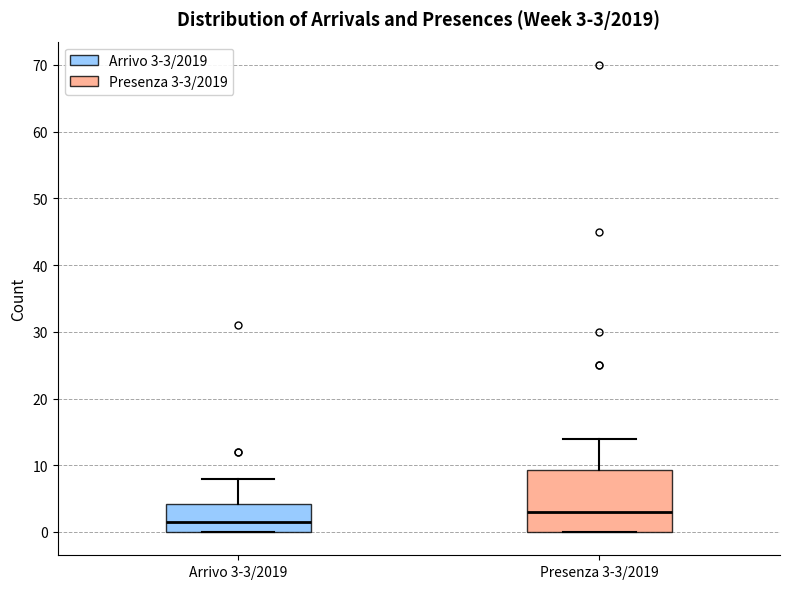

Which box's median line is the highest?

Presenza 3-3/2019